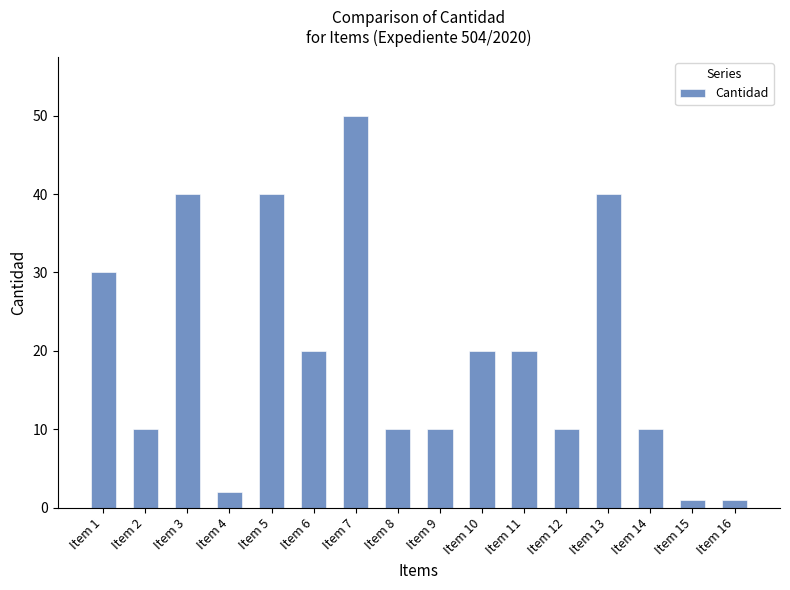

What is the value of the 11th bar from the left?

20